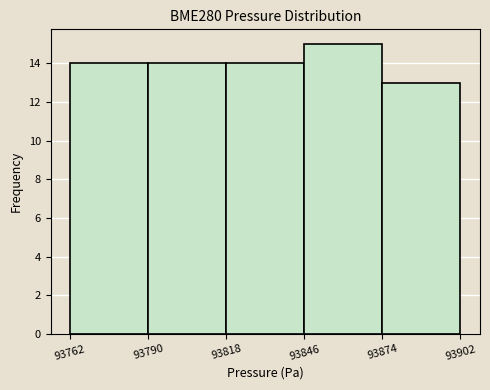

Reading left to right, transcribe this chart: for each bar, give the range it covers on the x-axis and its height. The values are not printed on the chart, so give them approximately, as read against the axis.

93762 to 93790: 14
93790 to 93818: 14
93818 to 93846: 14
93846 to 93874: 15
93874 to 93902: 13